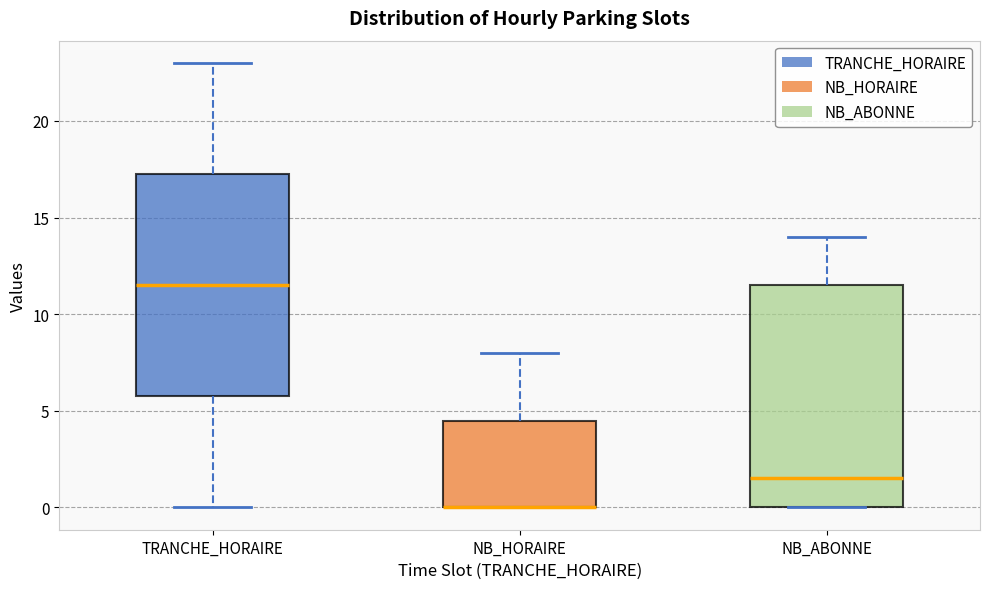

Where does the upper whisker of the box for NB_ABONNE end on the y-axis? The values are not printed on the chart, so give them approximately, as read against the axis.

14.0